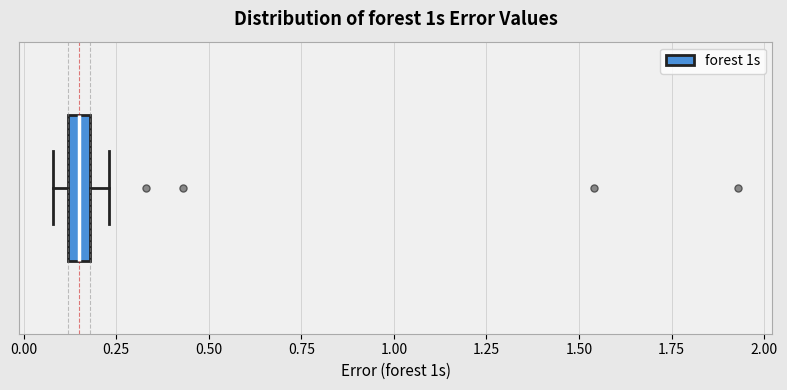

Where does the right whisker of the box end on the x-axis? The values are not printed on the chart, so give them approximately, as read against the axis.

0.25